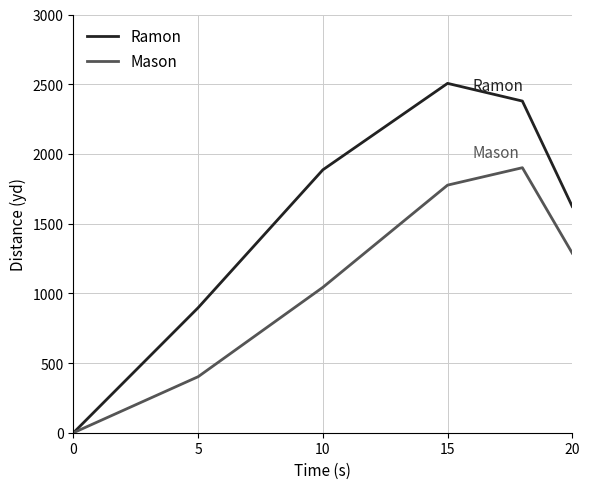

What is the highest value of the Ramon series?

2506